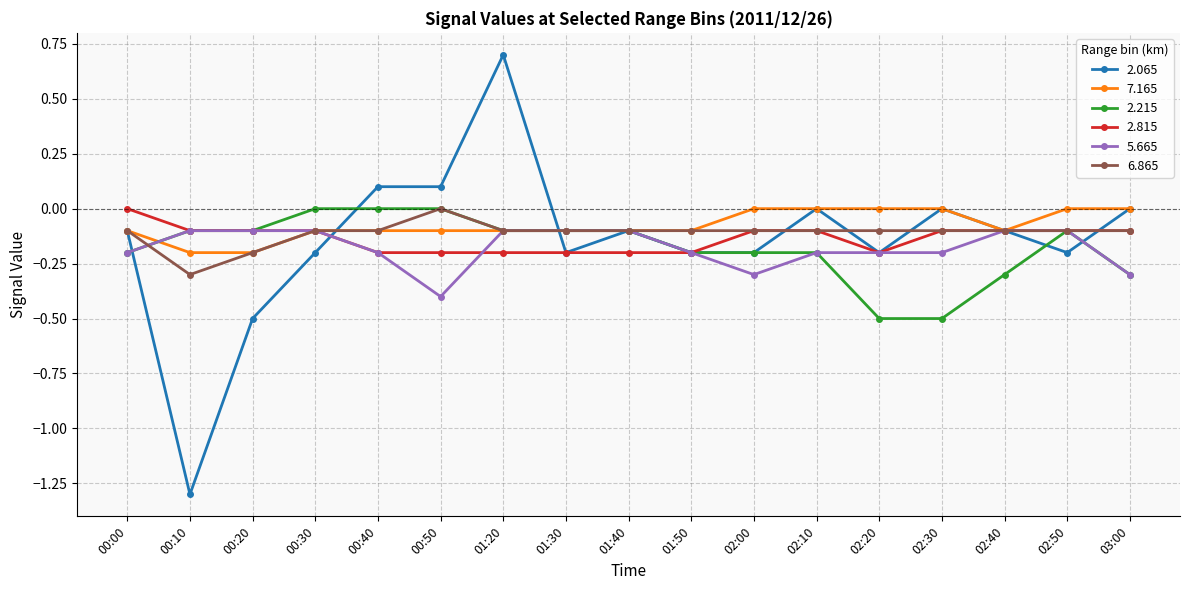

What is the label of the 6th point from the left?

00:50